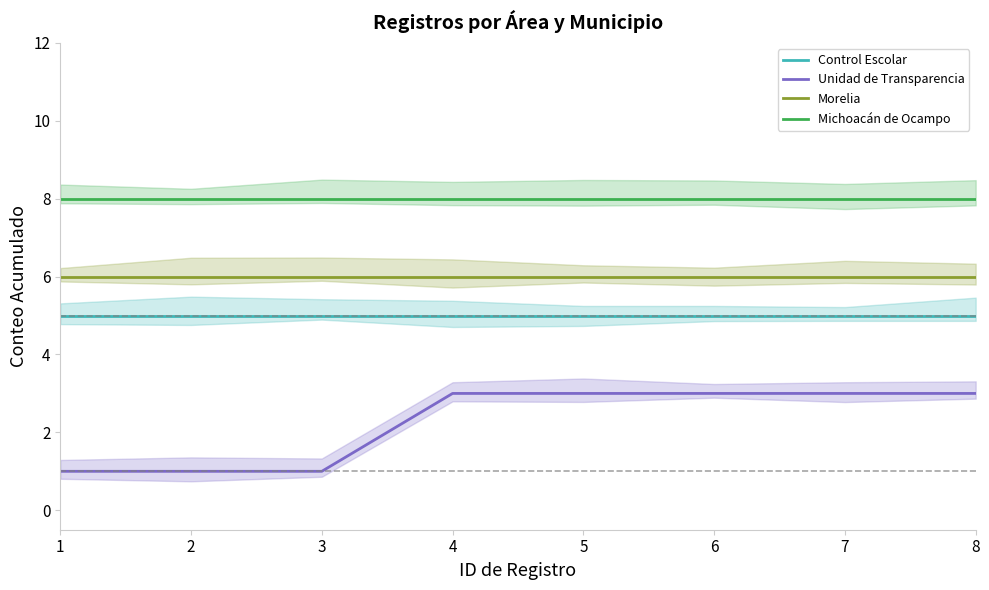

What is the value of the Unidad de Transparencia point at the 1st from the left?

1